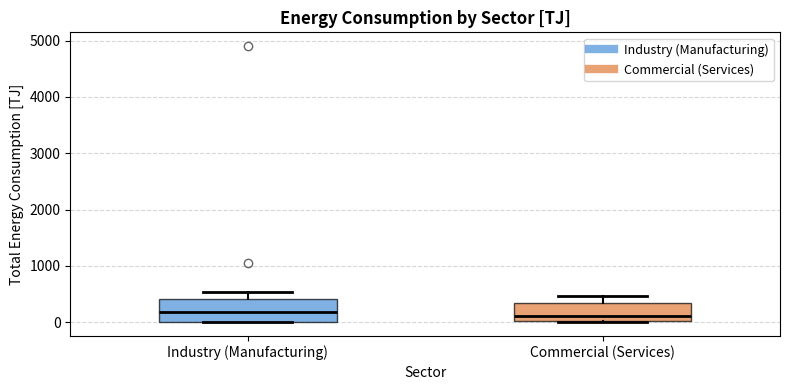

Reading left to right, transcribe this box plot: for each box, give where its median line is, the range the box spans, and where its two whiskers end, as read against the y-axis. The values are not printed on the chart, so give them approximately, as read against the axis.

Industry (Manufacturing): median 200, box 0 to 400, whiskers 0 to 500
Commercial (Services): median 100, box 0 to 300, whiskers 0 to 500